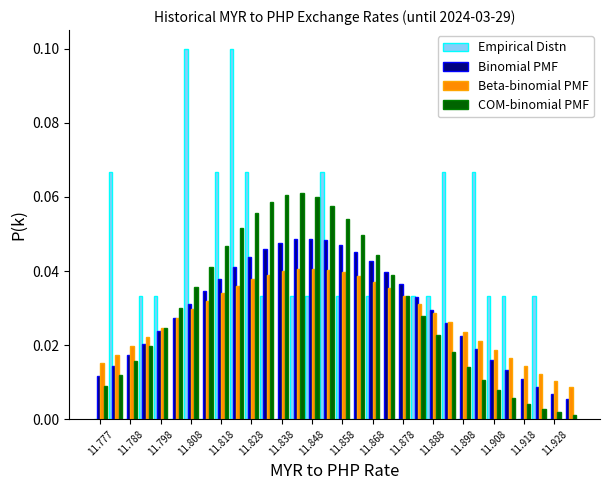

What is the height of the Beta-binomial PMF bar covering 11.915 to 11.920 on the x-axis? The values are not printed on the chart, so give them approximately, as read against the axis.

0.014